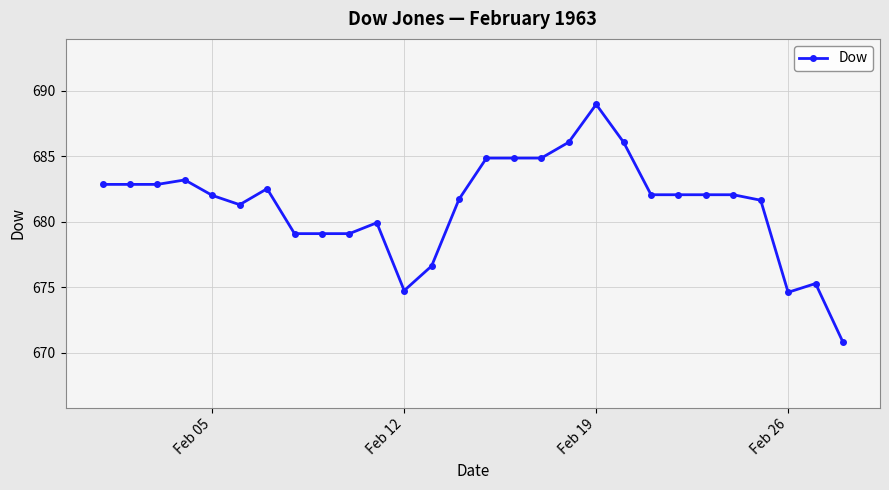

What is the difference between the second highest and second lowest values?

11.5